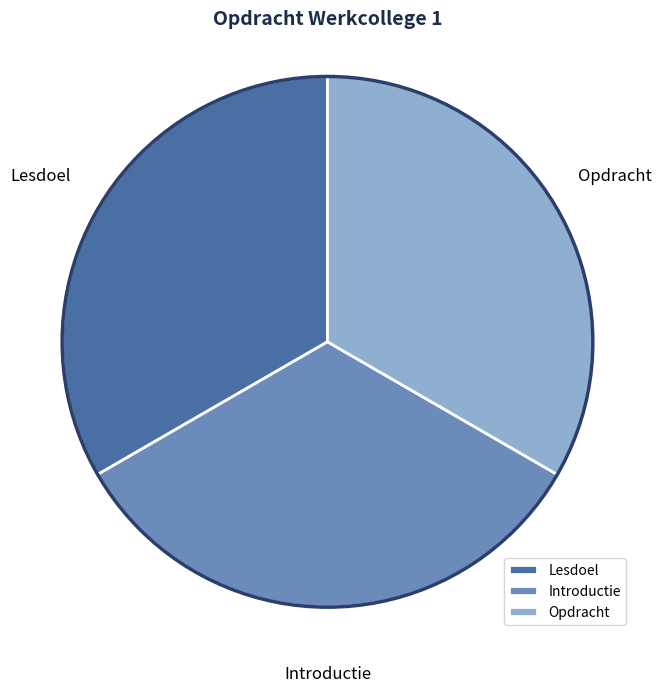

Is it true that Opdracht is 20% of the pie?

False